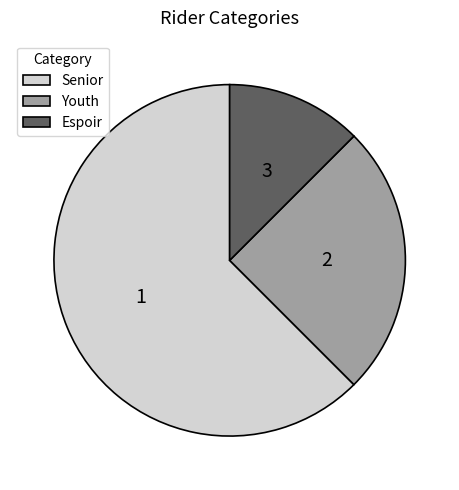

Is the sum of Senior and Youth greater than half?

Yes